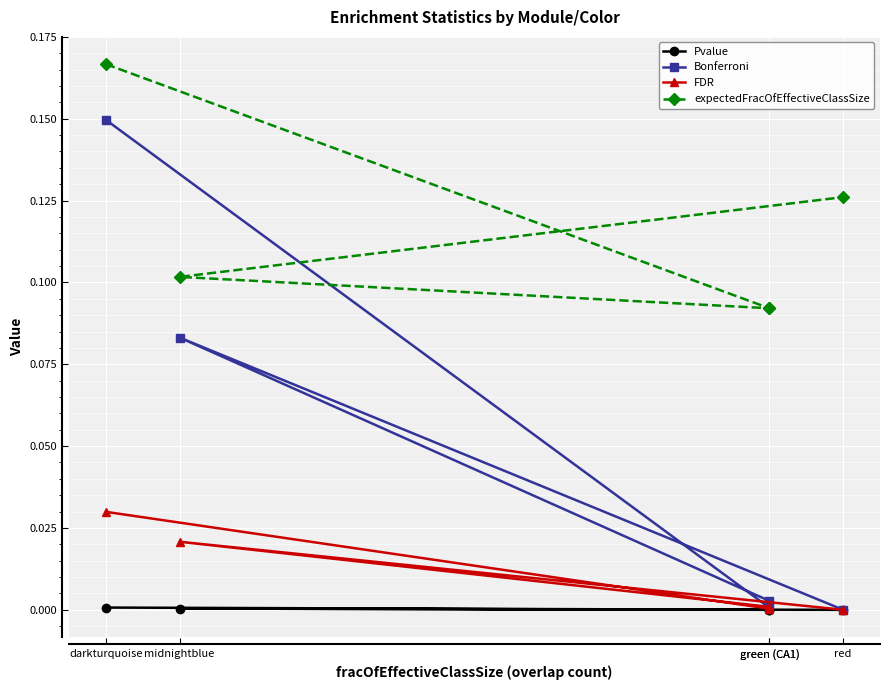

Is the value of expectedFracOfEffectiveClassSize at midnightblue greater than the value of Pvalue at green (CA1)?

Yes